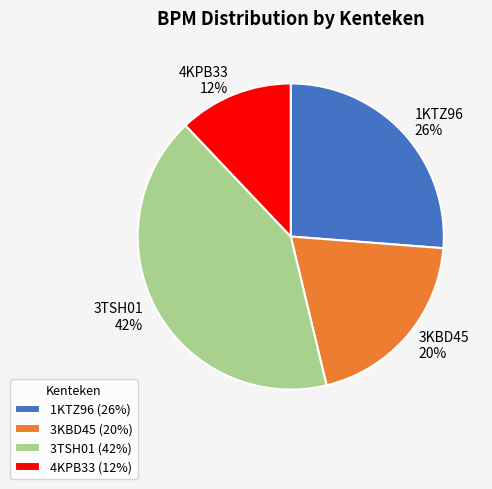

Is there any slice that represents more than half of the pie?

No